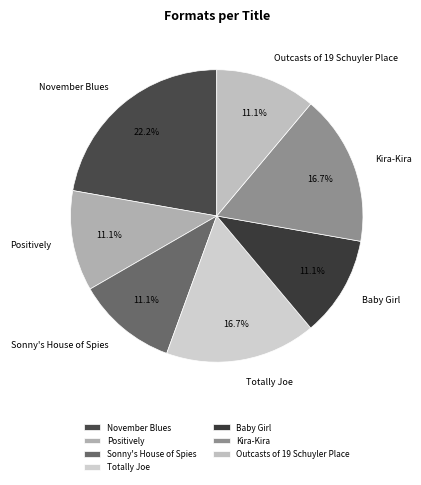

Approximately how many times larger is the value at Positively compared to Baby Girl?

1.0